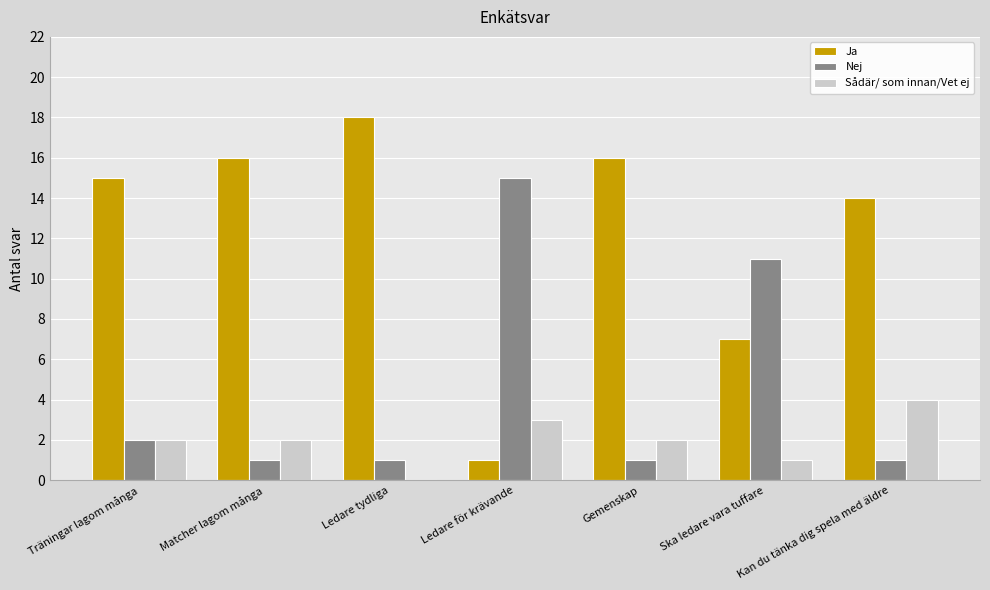

Reading right to left, transcribe all the data shown in this chart.

Ja: Kan du tänka dig spela med äldre=14	Ska ledare vara tuffare=7	Gemenskap=16	Ledare för krävande=1	Ledare tydliga=18	Matcher lagom många=16	Träningar lagom många=15
Nej: Kan du tänka dig spela med äldre=1	Ska ledare vara tuffare=11	Gemenskap=1	Ledare för krävande=15	Ledare tydliga=1	Matcher lagom många=1	Träningar lagom många=2
Sådär/ som innan/Vet ej: Kan du tänka dig spela med äldre=4	Ska ledare vara tuffare=1	Gemenskap=2	Ledare för krävande=3	Ledare tydliga=0	Matcher lagom många=2	Träningar lagom många=2